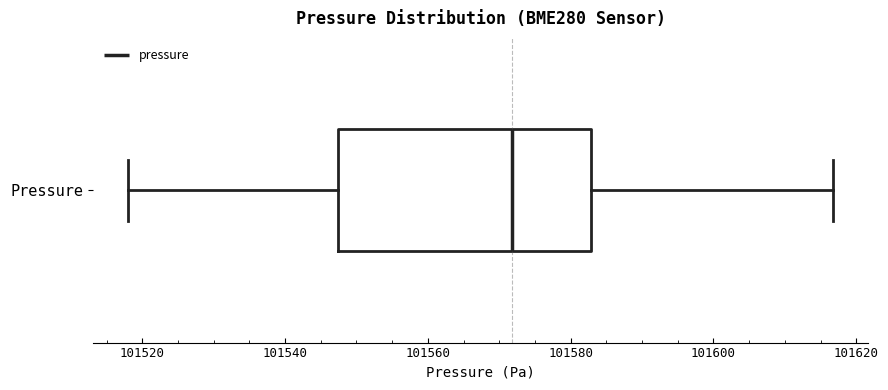

Read this box plot against the x-axis: the position of the median line, the range covered by the box, and the ends of both whiskers. The values are not printed on the chart, so give them approximately, as read against the axis.

median 101572, box 101548 to 101582, whiskers 101518 to 101616